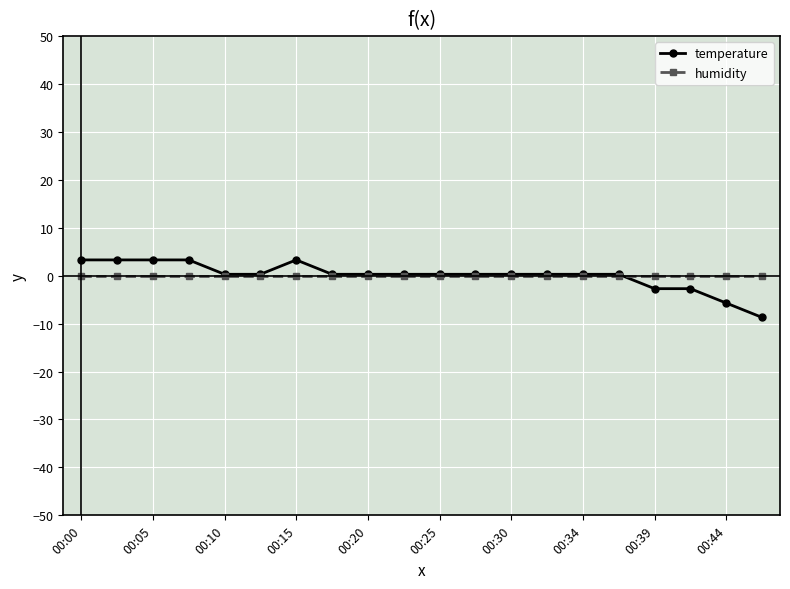

Which series has the widest spread of values?

temperature